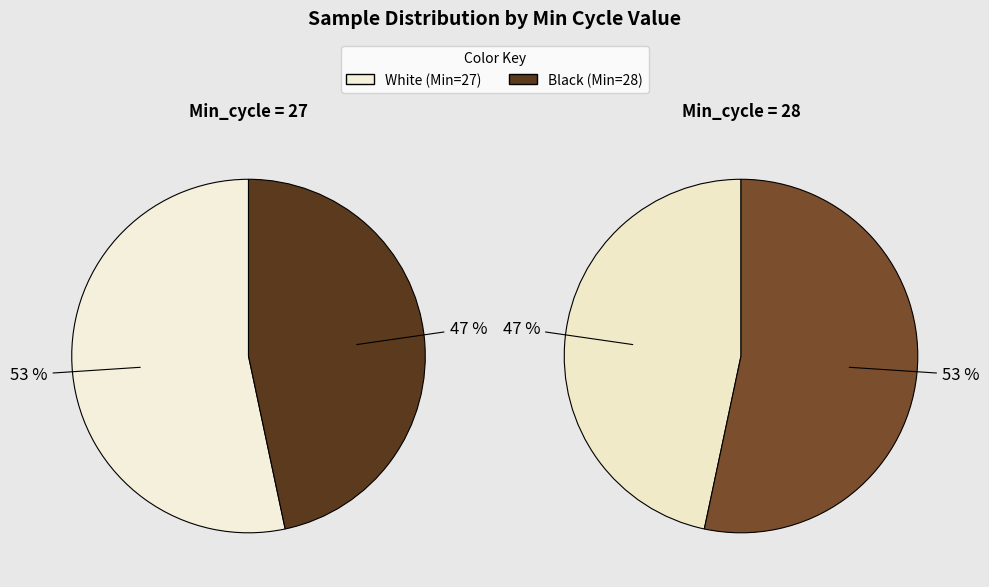

Which slice is the smallest?

Min_cycle=27